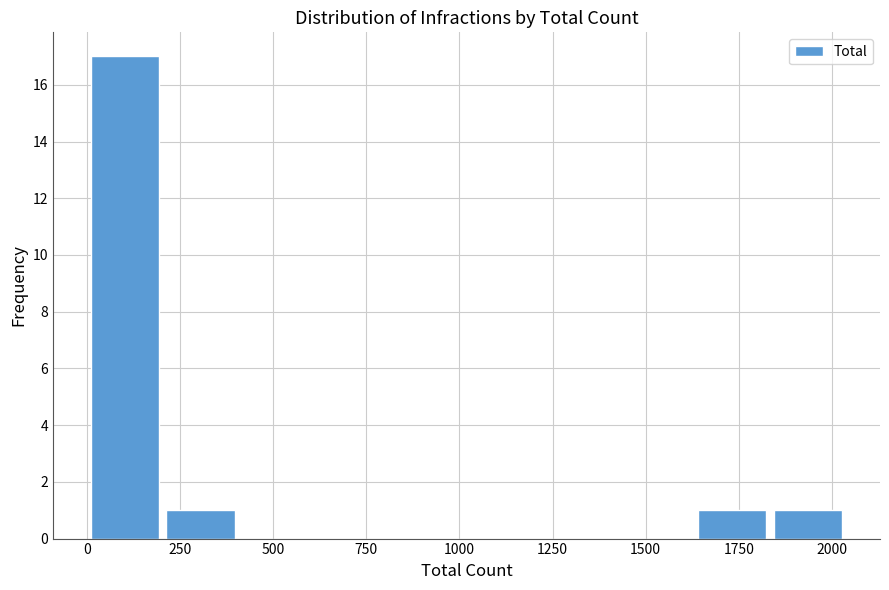

Reading left to right, list every bar in this chart as the range it spans on the x-axis followed by its height. Neither the bar edges nor the heights are printed on the chart, so give them approximately, as read against the axes.

0 to 200: 17
200 to 400: 1
400 to 600: 0
600 to 800: 0
800 to 1000: 0
1000 to 1200: 0
1200 to 1450: 0
1450 to 1650: 0
1650 to 1850: 1
1850 to 2050: 1